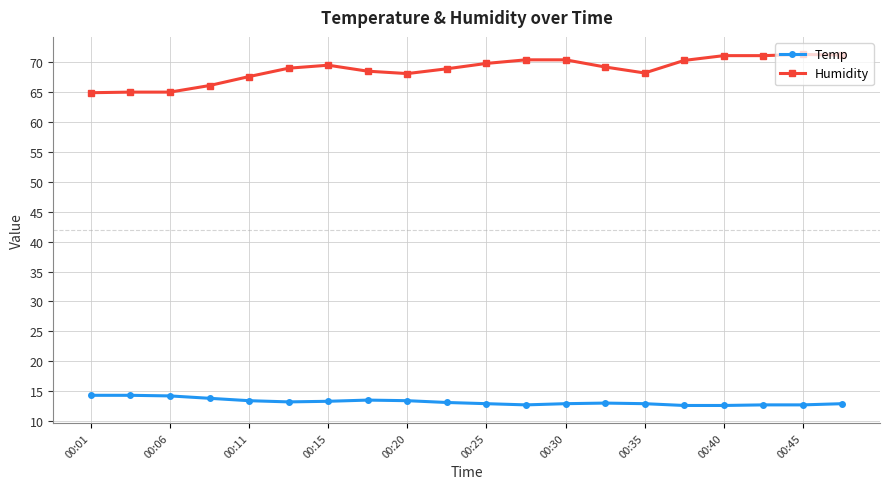

Rank the series by their maximum value, from highest to lowest.

Humidity, Temp